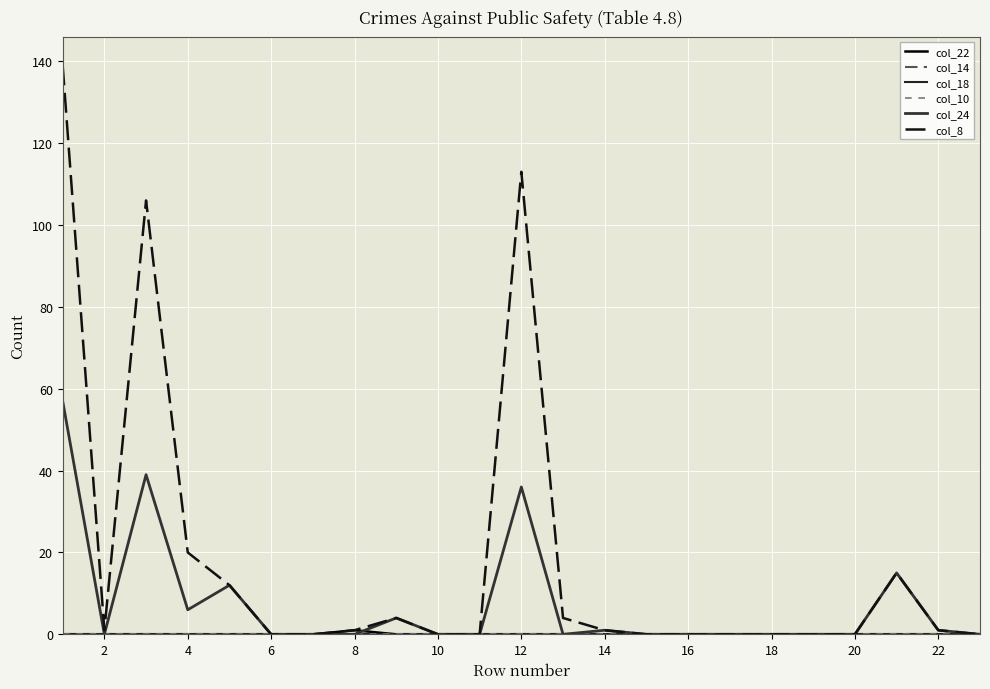

Does the chart have visible grid lines?

Yes